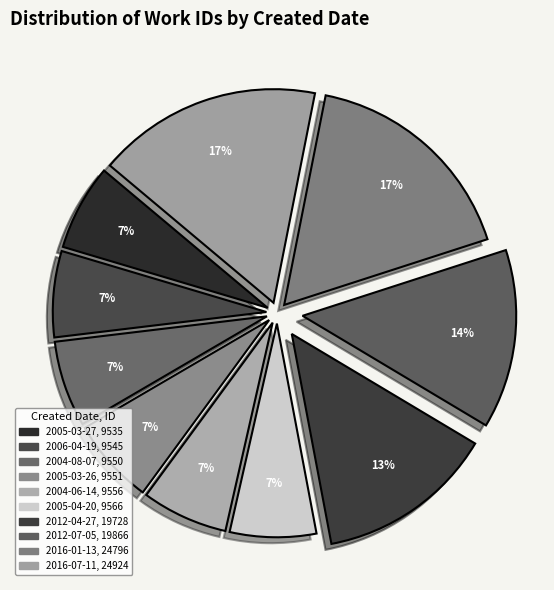

Combined, what portion of the pie is 2005-04-20 and 2012-07-05?

20.1%